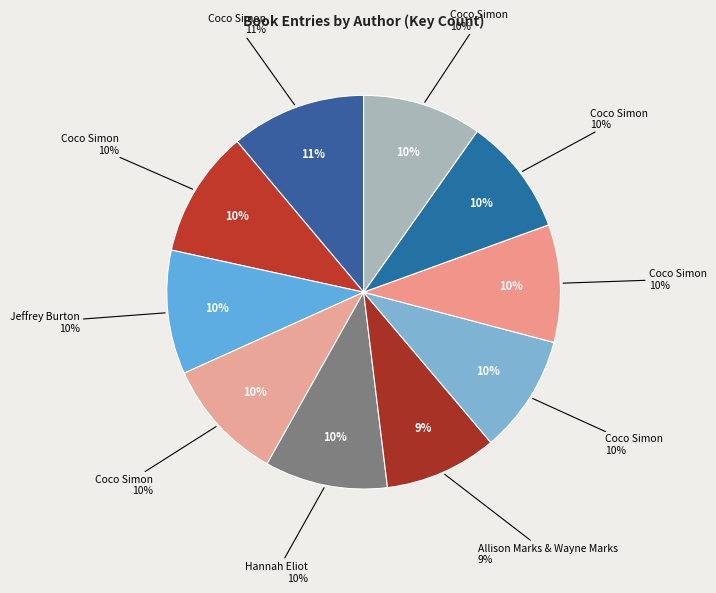

What percentage is the Coco Simon (Emma) slice, to the nearest percent?

10%